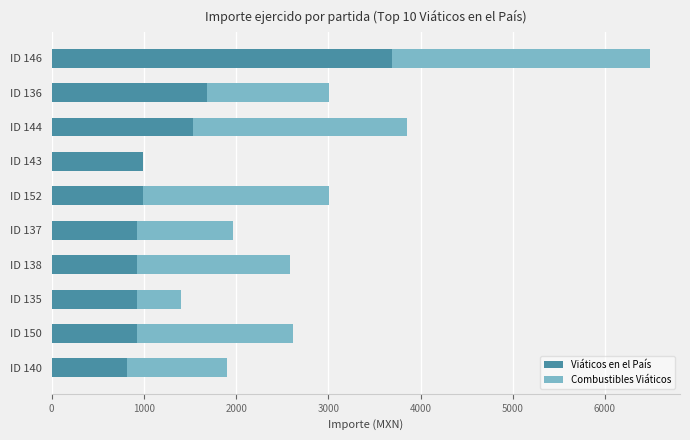

True or false: Viáticos en el País has a value of 990.0 at ID 143.

True